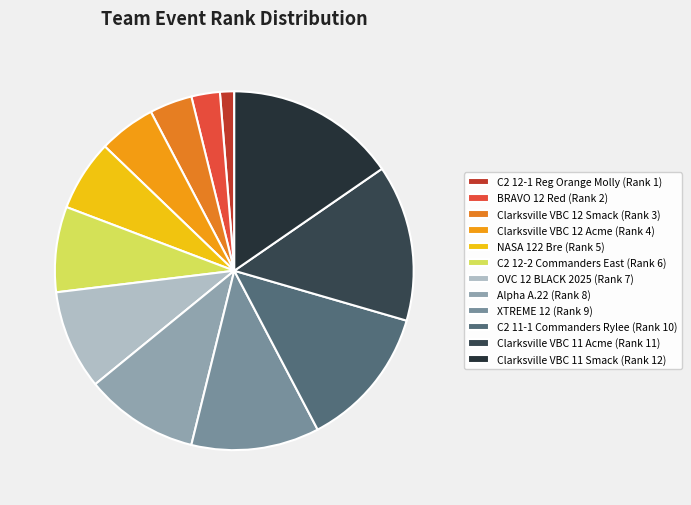

True or false: XTREME 12 accounts for 25% of the total.

False